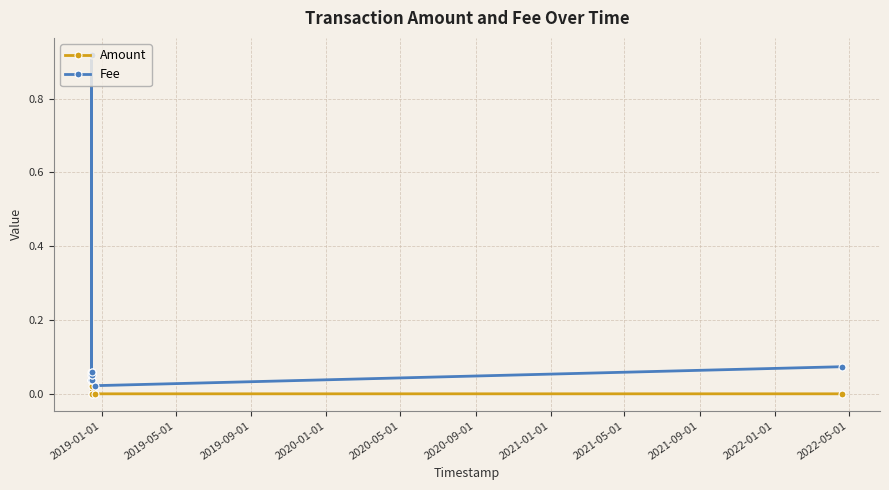

At how many categories does at least one series exceed 0?

11